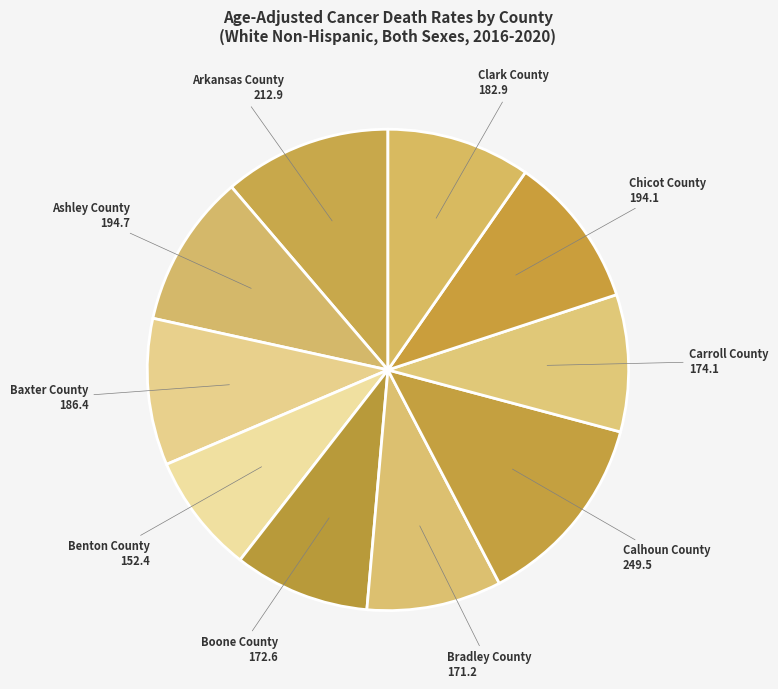

True or false: Boone County accounts for 1% of the total.

False